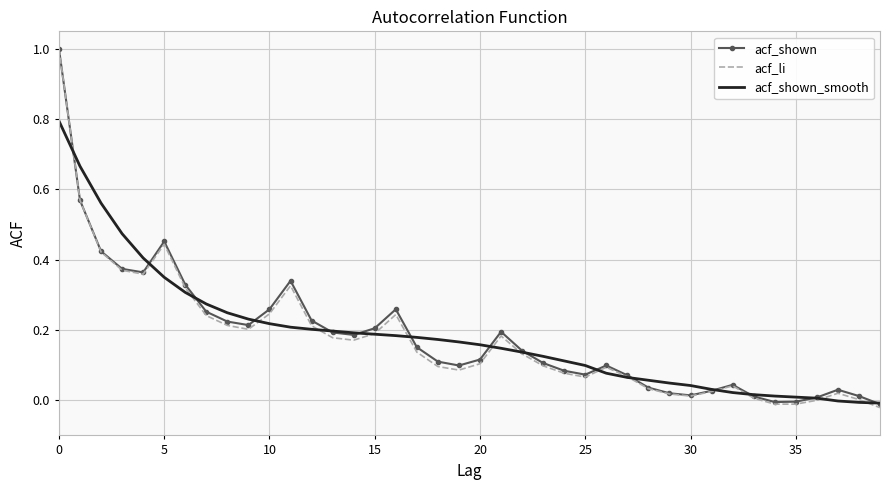

What is the greatest value displayed?

1.0